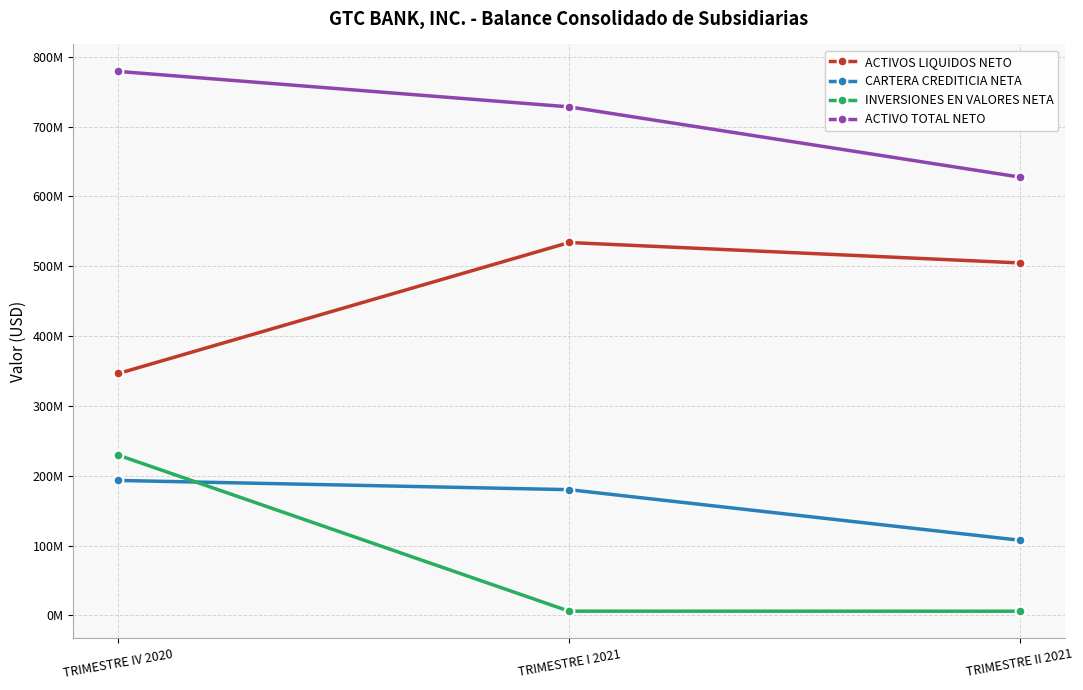

Read the INVERSIONES EN VALORES NETA value at TRIMESTRE I 2021.

6111179.1